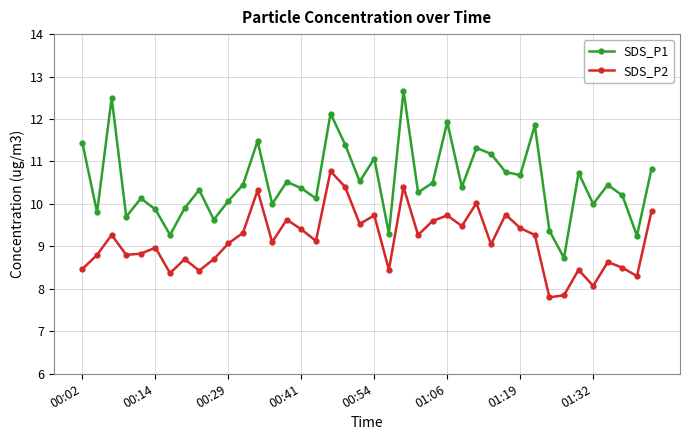

What is the difference between the maximum and minimum values in the SDS_P1 series?

3.9